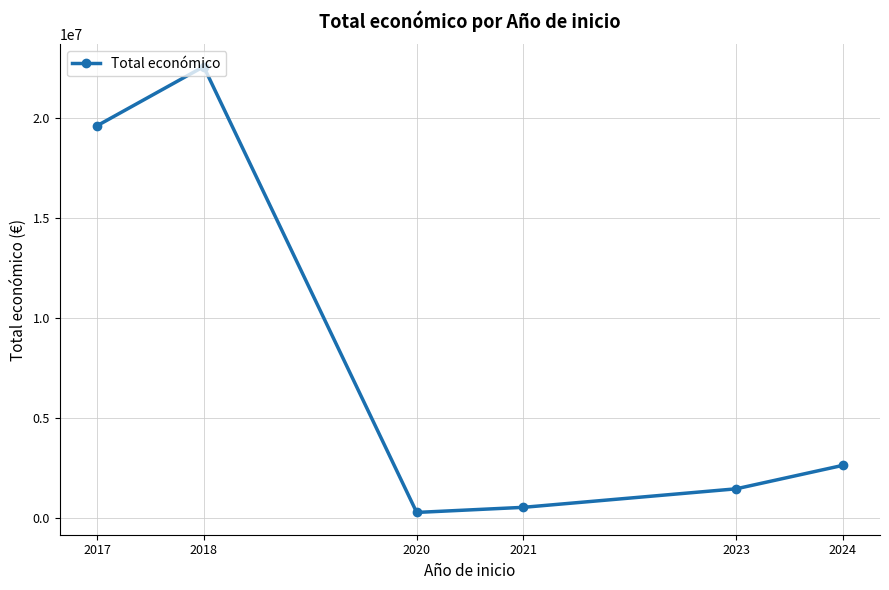

How many points are higher than both their immediate neighbors (excluding endpoints)?

1